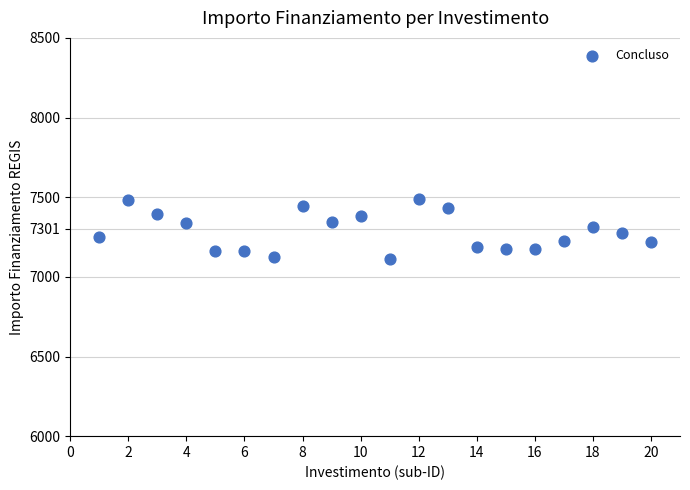

What is the range of X values (max minus min)?

19.0